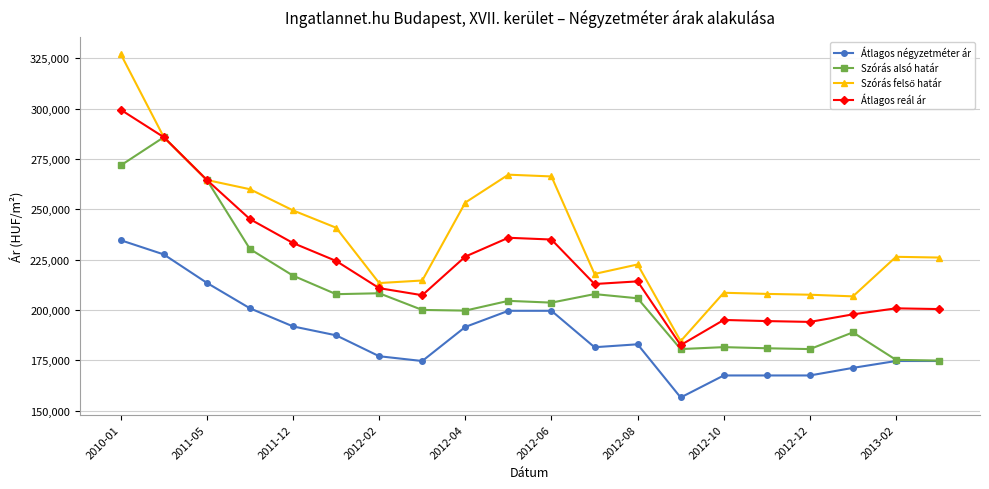

True or false: Átlagos négyzetméter ár and Átlagos reál ár intersect in this chart.

False